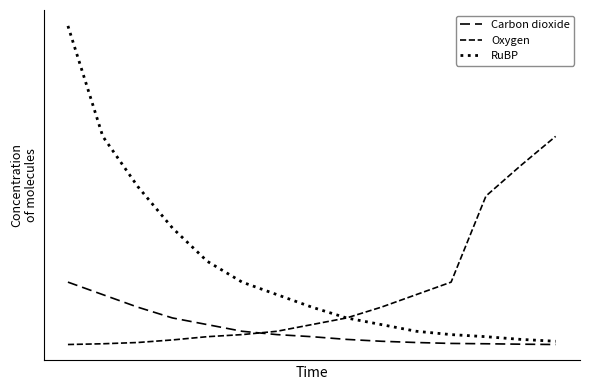

Does the chart have visible grid lines?

No